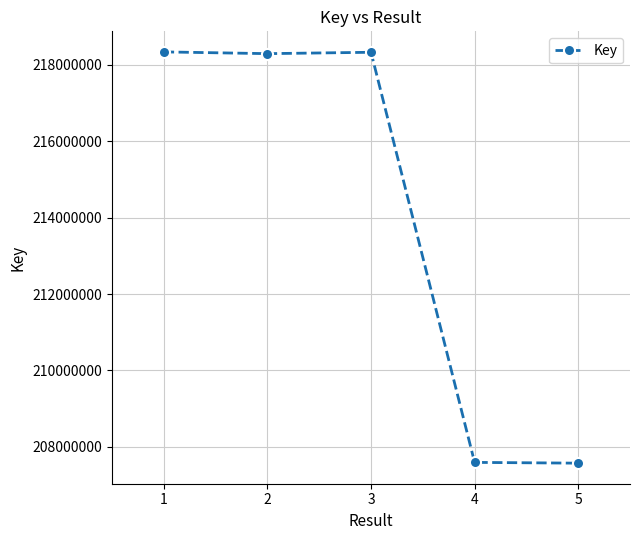

How many distinct data groups are displayed?

1